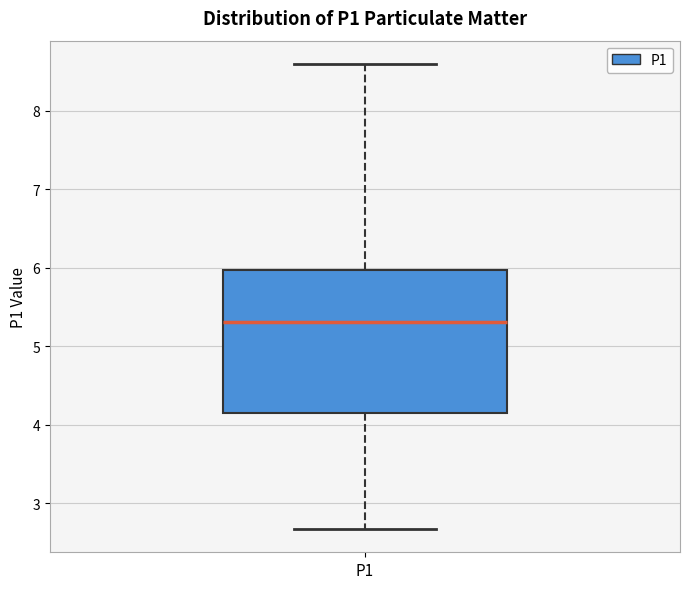

Where does the lower whisker of the box for P1 end on the y-axis? The values are not printed on the chart, so give them approximately, as read against the axis.

2.7